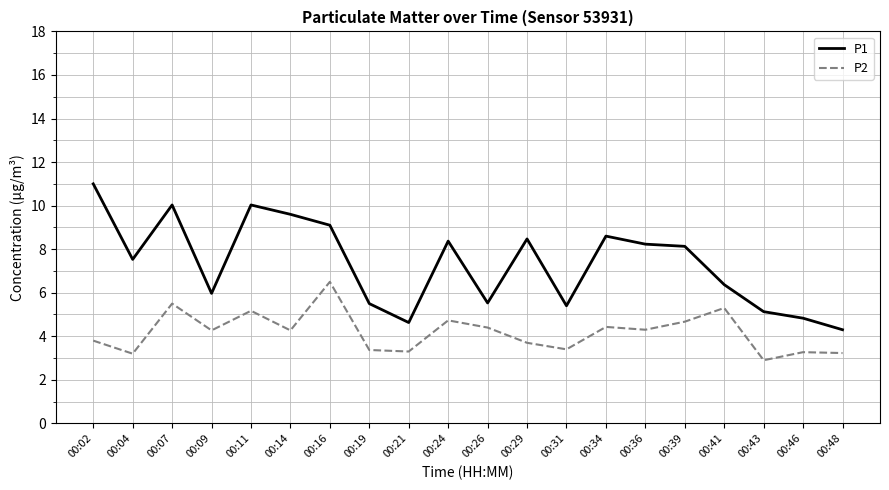

At which category does P2 reach its first local peak?

00:07